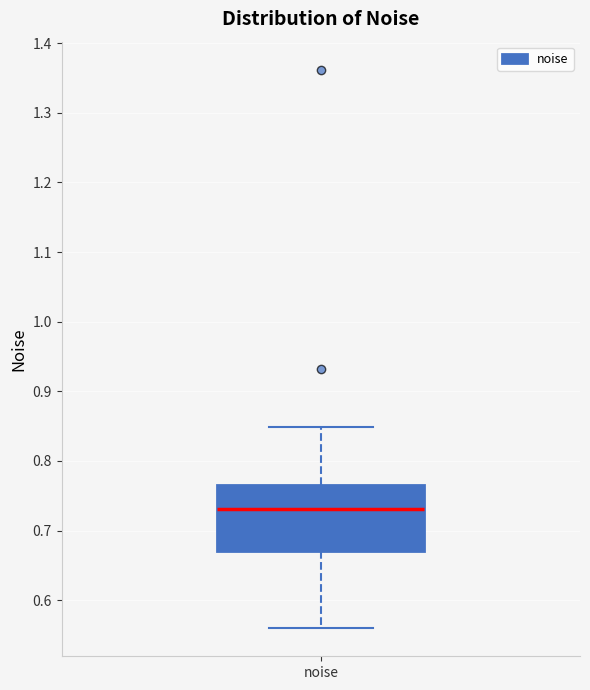

Read this box plot against the y-axis: the position of the median line, the range covered by the box, and the ends of both whiskers. The values are not printed on the chart, so give them approximately, as read against the axis.

median 0.73, box 0.67 to 0.77, whiskers 0.56 to 0.85